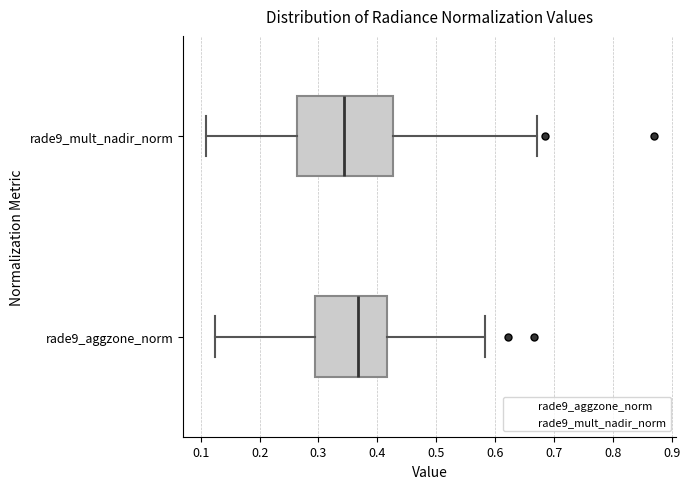

Which box's median line is the furthest to the left?

rade9_mult_nadir_norm